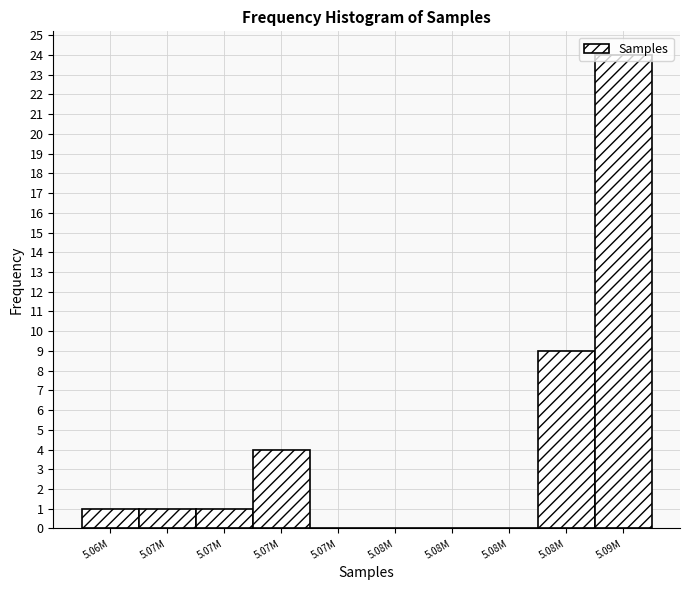

How many categories are shown in the chart?

10